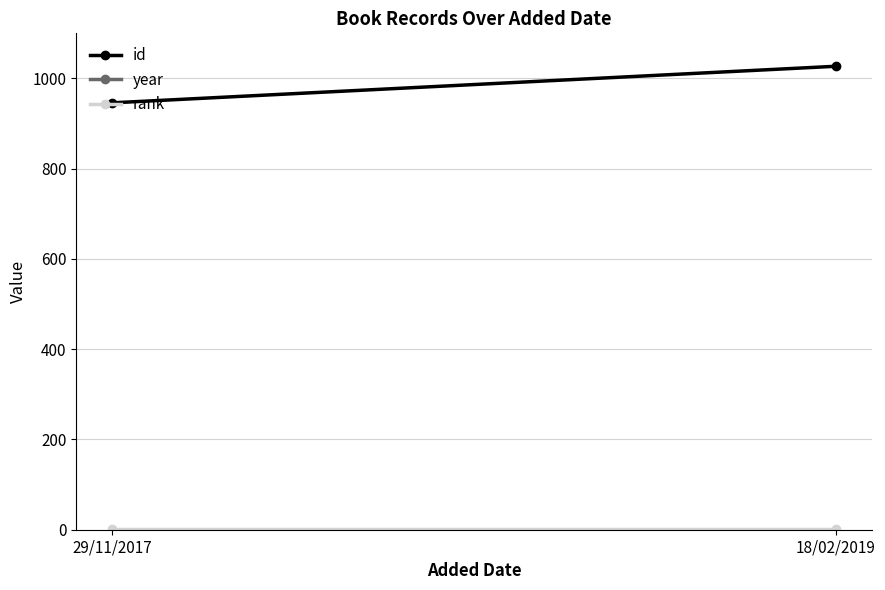

What is the total value across all series at 29/11/2017?

2928